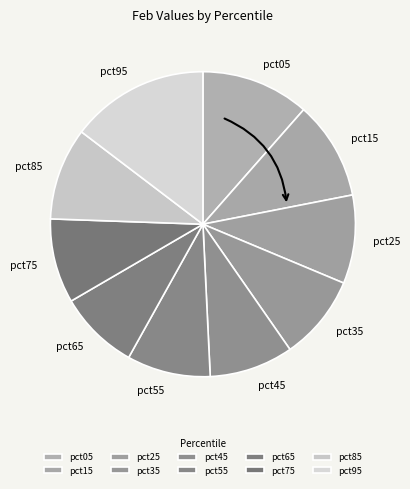

Which has a higher value, pct95 or pct75?

pct95